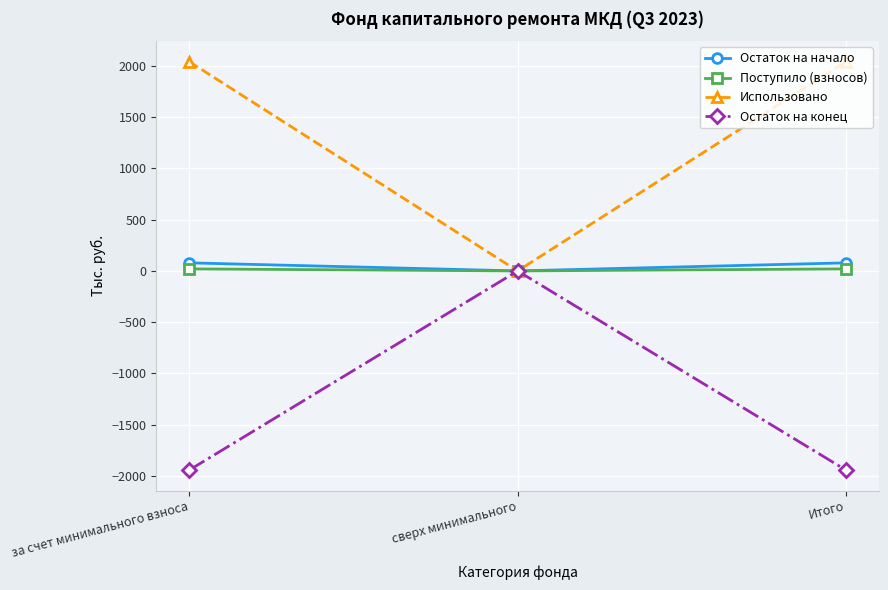

Is it true that Остаток на конец equals -1942.6 at Итого?

True